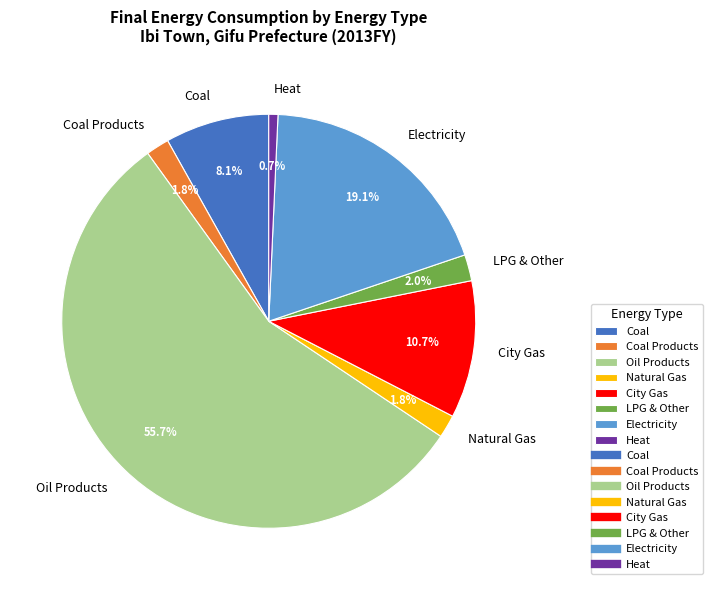

Do Heat and Electricity together represent more than half of the pie?

No